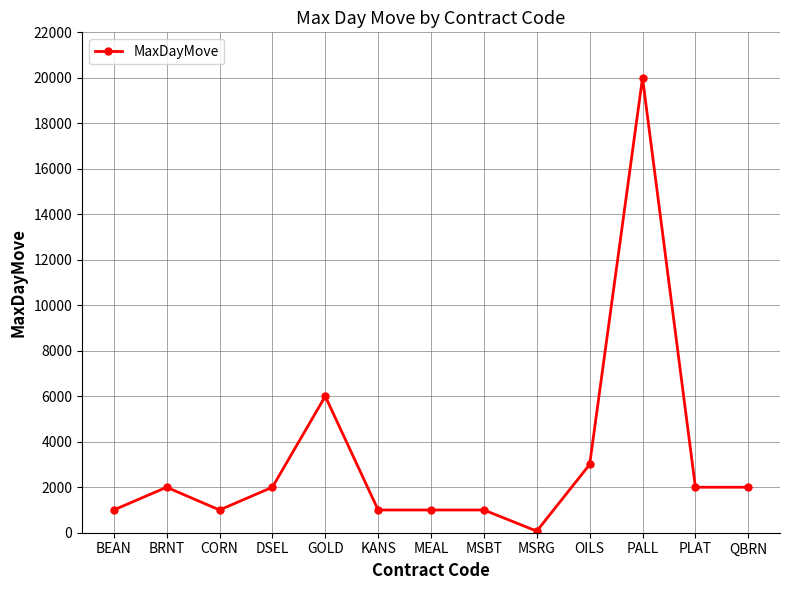

What is the greatest value displayed?

20000